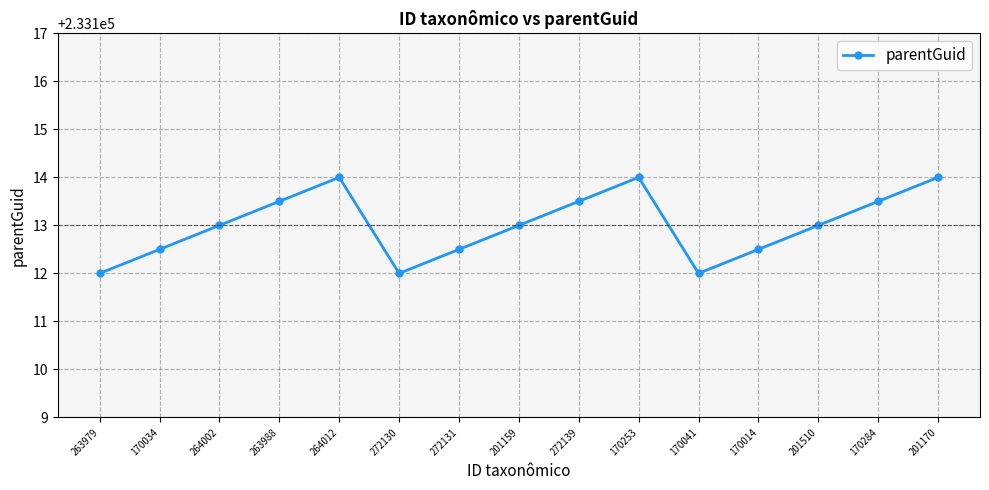

True or false: the data shows 233112.5 at 272131.

True